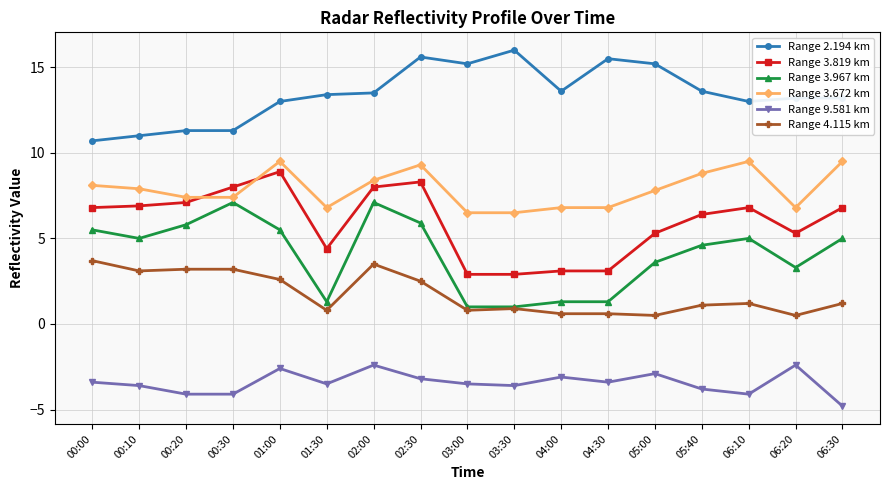

What is the sum of the Range 3.819 km values at 01:30 and 06:10?

11.2